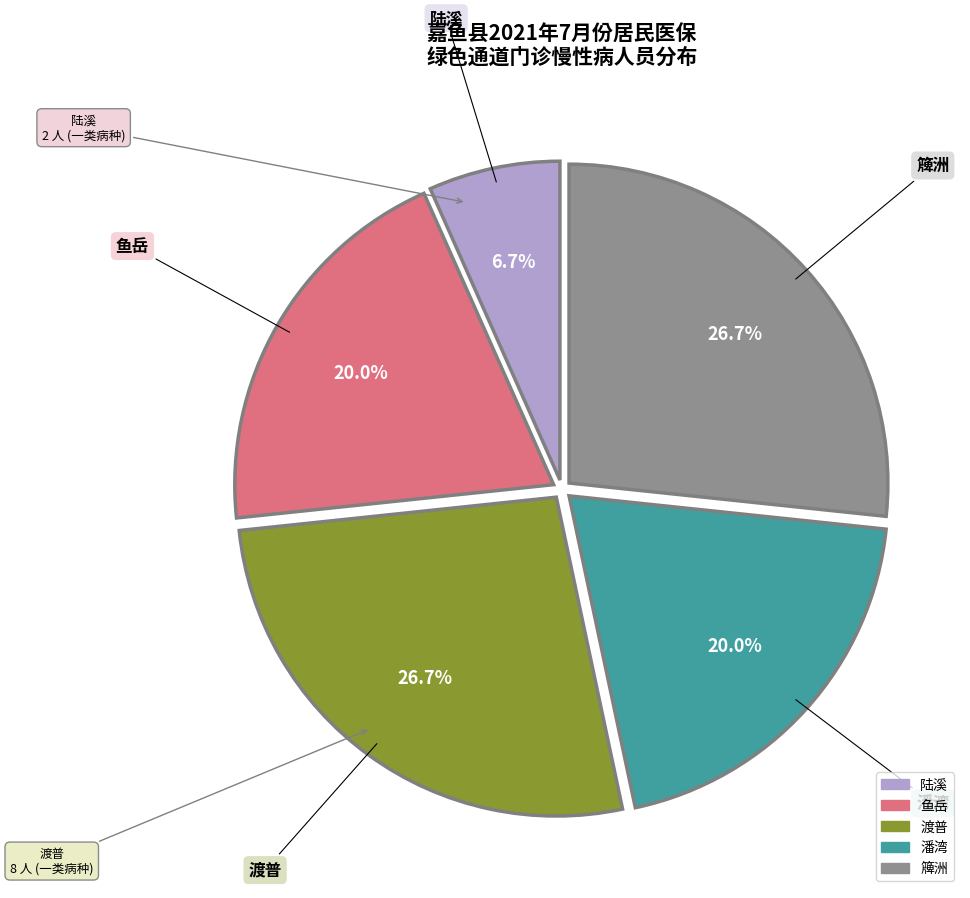

True or false: 潘湾 accounts for 30% of the total.

False